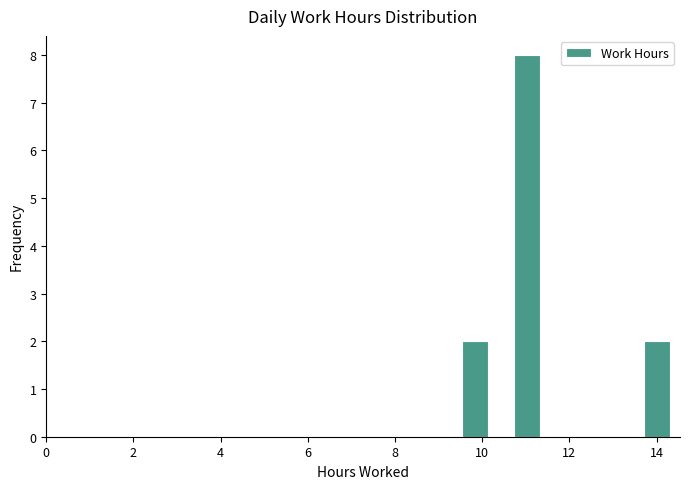

Around what value on the x-axis is the tallest bar? Give the approximate position of its centre, as read against the axis.

11.0